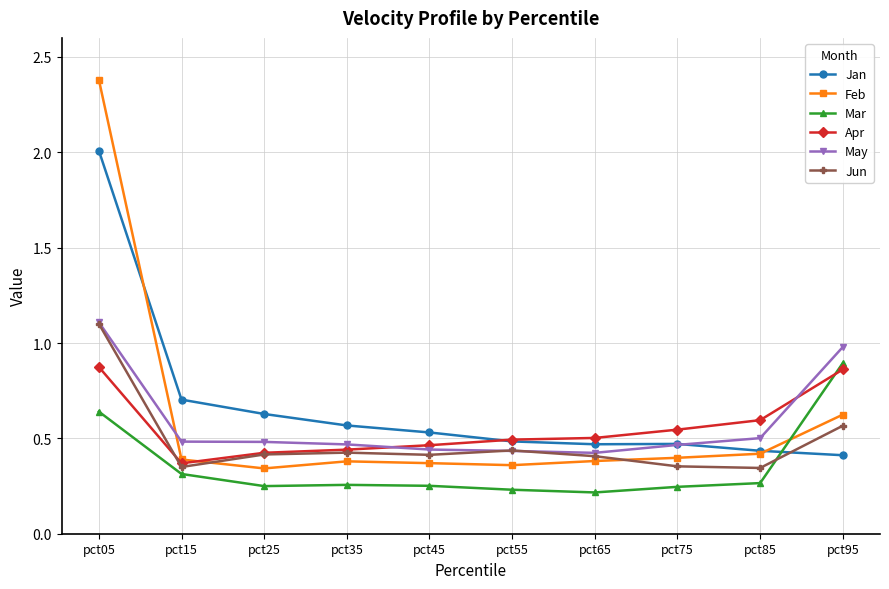

The value of May at pct65 is 0.1. True or false?

False